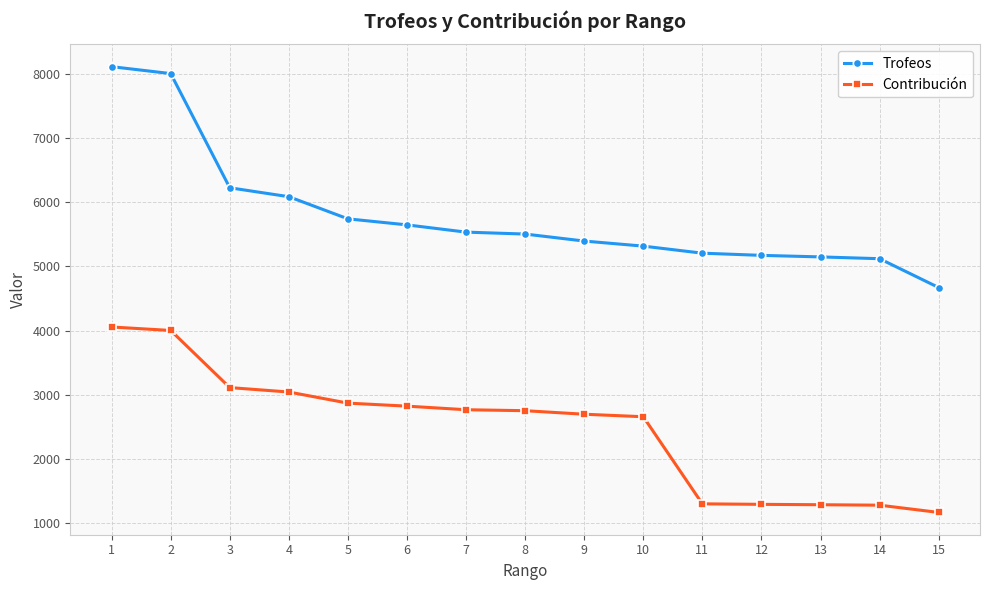

What is the spread (max minus min) of values at 3?

3113